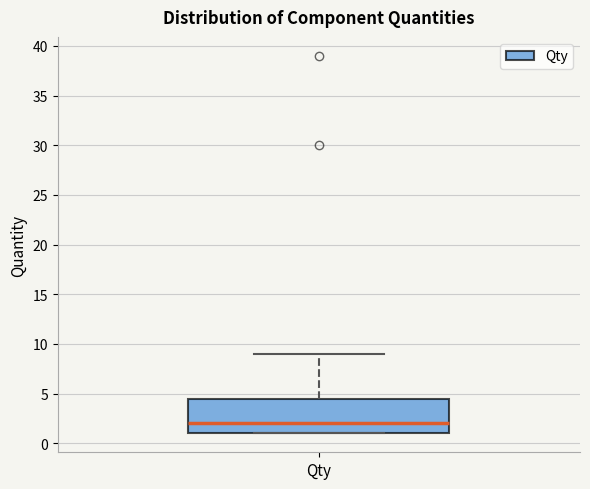

Where is the lower edge of the box for Qty on the y-axis? The values are not printed on the chart, so give them approximately, as read against the axis.

1.0